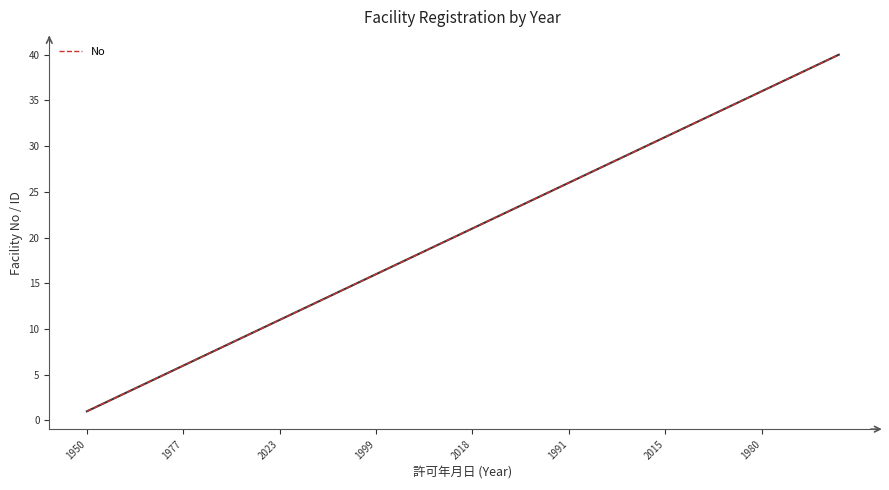

What is the smallest value displayed?

1